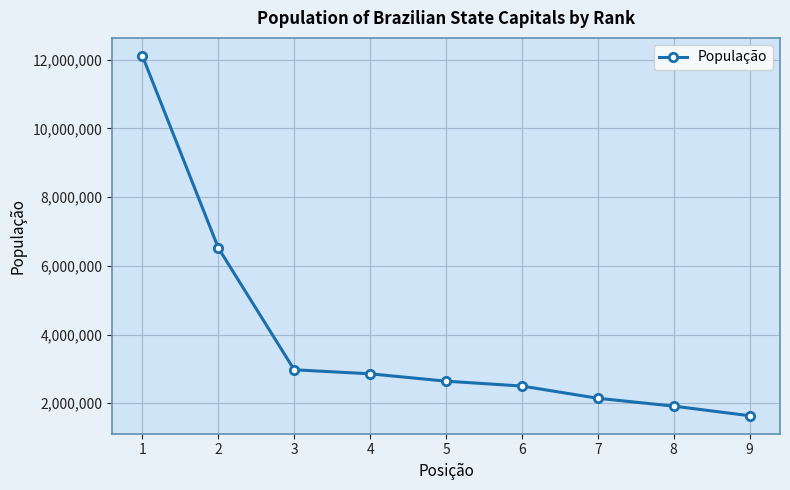

Approximately how many times larger is the value at 3 compared to 4?

1.0